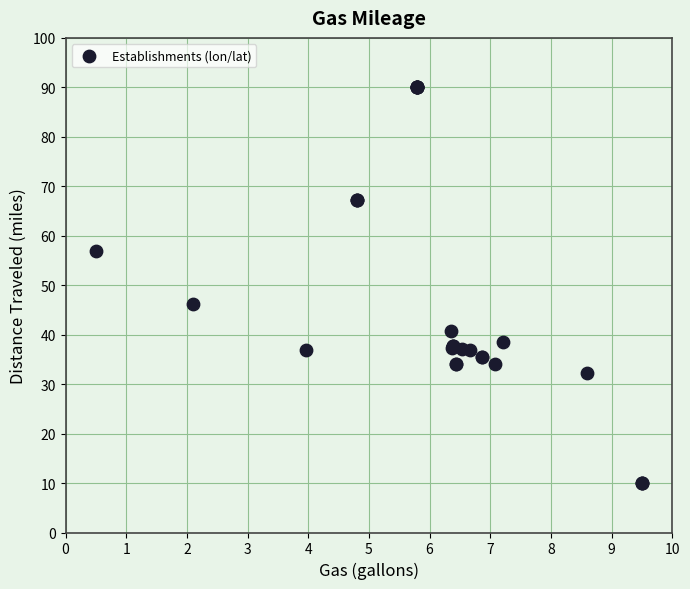

What Y value in the scatter plot is closest to 50?

46.1